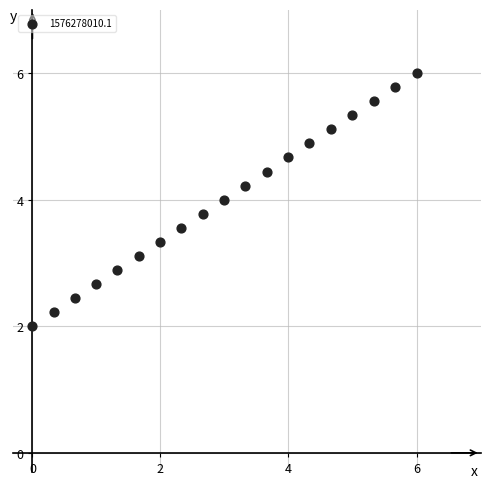

What is the range of Y values (max minus min)?

4.0